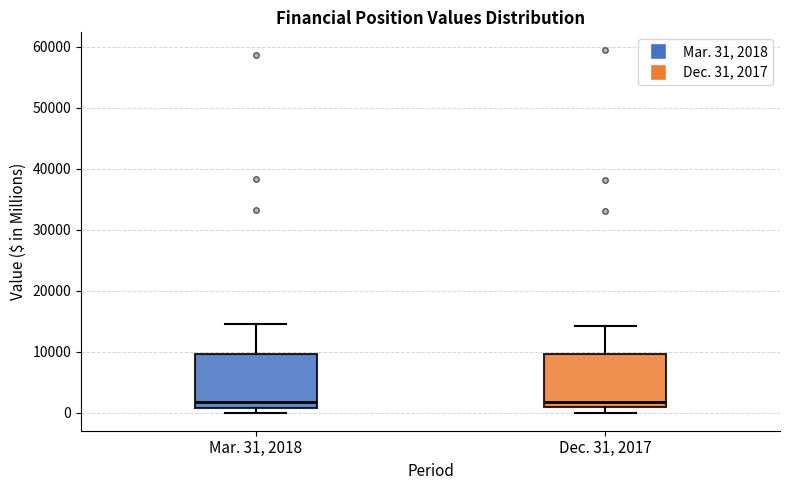

Reading left to right, transcribe this box plot: for each box, give where its median line is, the range the box spans, and where its two whiskers end, as read against the y-axis. The values are not printed on the chart, so give them approximately, as read against the axis.

Mar. 31, 2018: median 2000, box 1000 to 10000, whiskers 0 to 14000
Dec. 31, 2017: median 2000, box 1000 to 10000, whiskers 0 to 14000